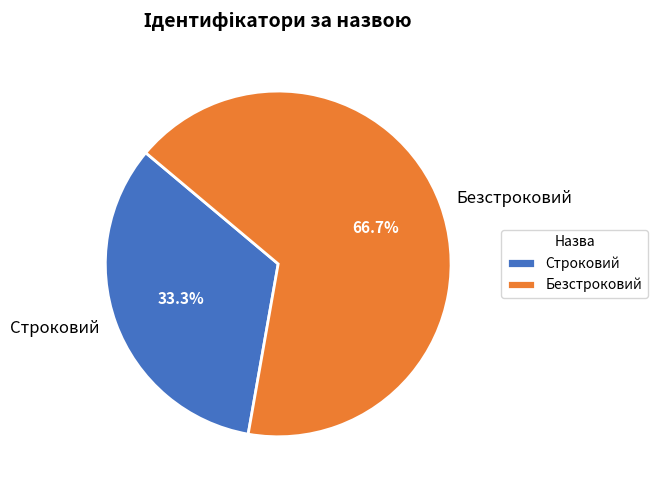

To the nearest percent, what is the combined percentage of Строковий and Безстроковий?

100%